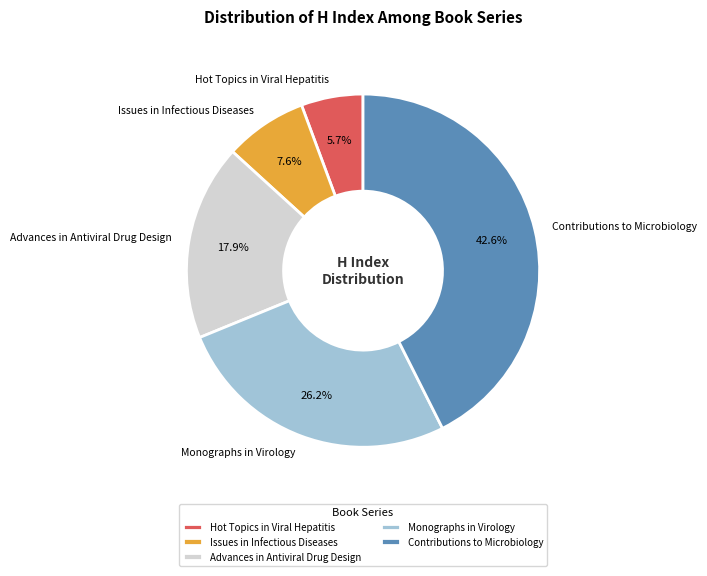

Is there any slice that represents more than half of the pie?

No